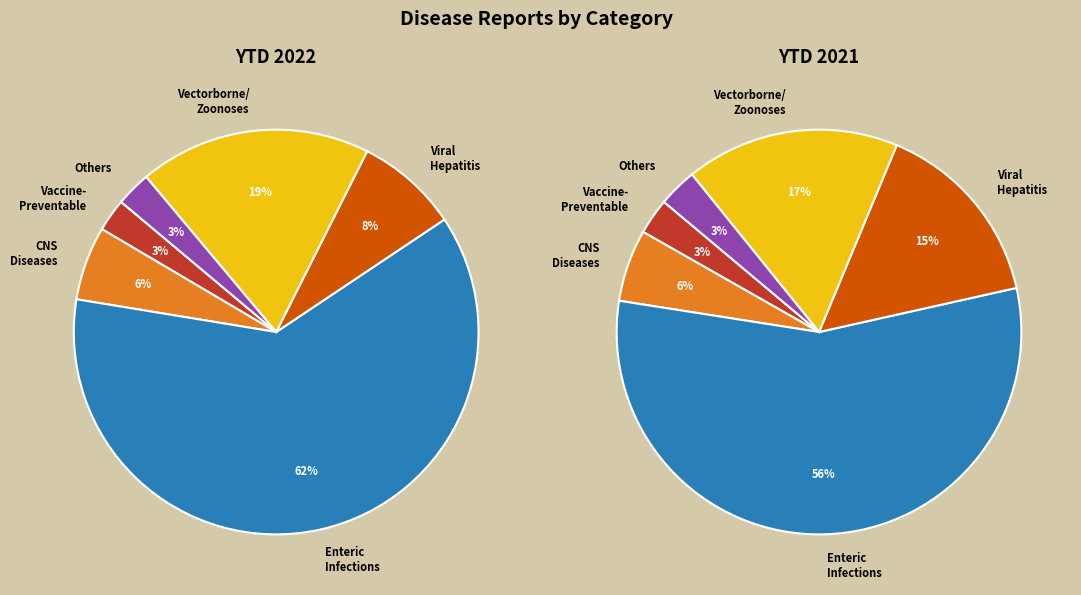

Do Vectorborne/Zoonoses and Vaccine-Preventable together represent more than half of the pie?

No